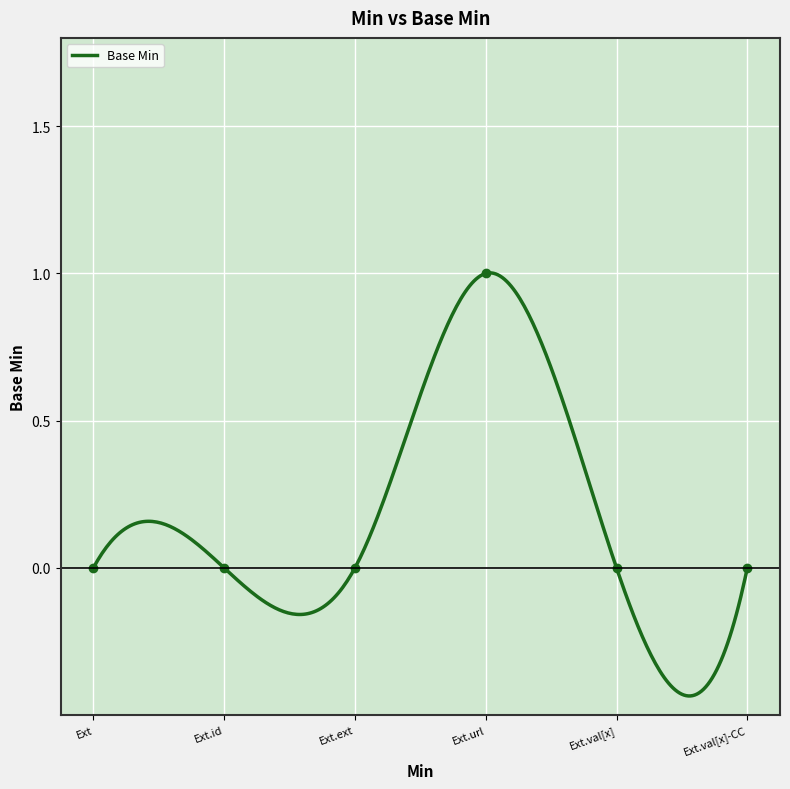

What is the approximate value at Extension.url?

1